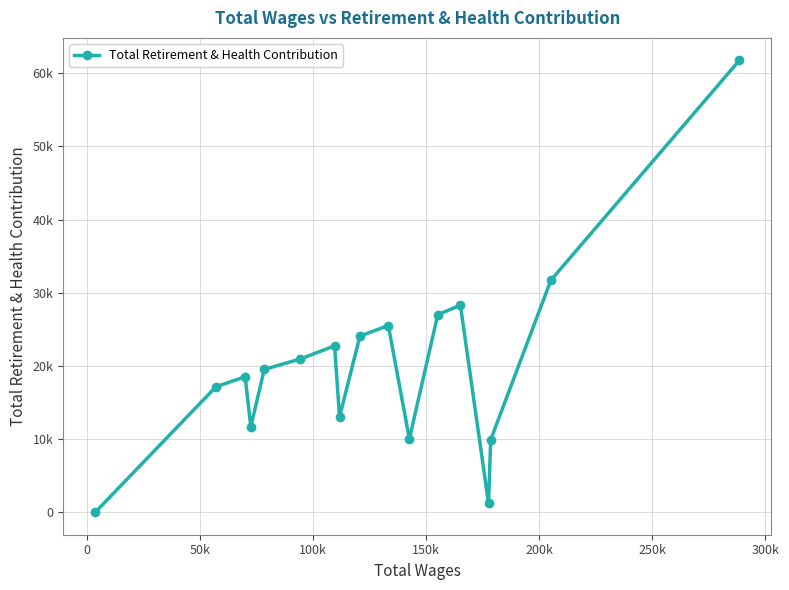

Reading left to right, transcribe all the data shown in this chart.

0	17148	18513	11674	19514	20947	22736	13014	24064	25514	10023	26993	28294	1188	9889	31713	61751